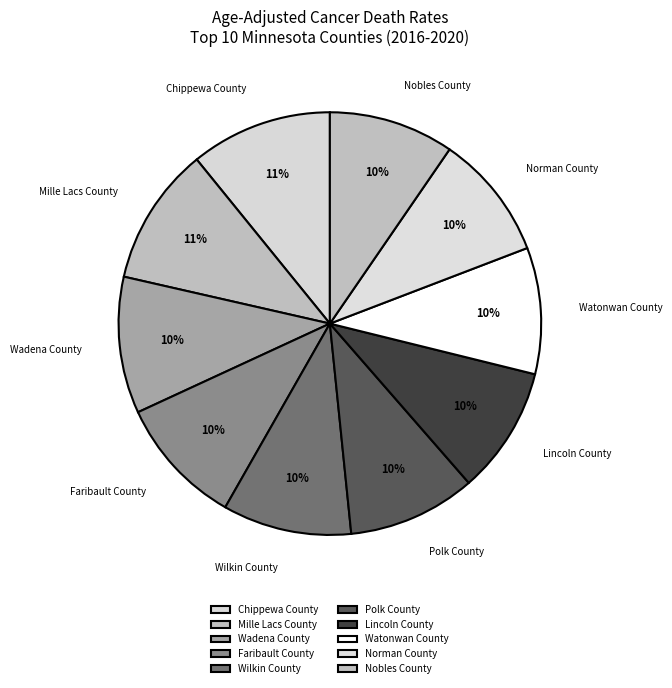

Count the number of slices in the pie.

10